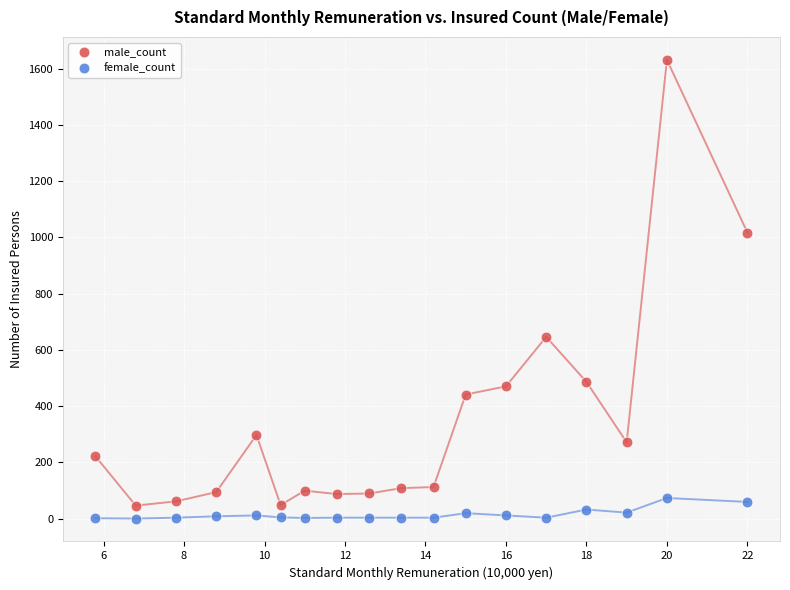

Across all data points, what is the range of Y values (max minus min)?

1631